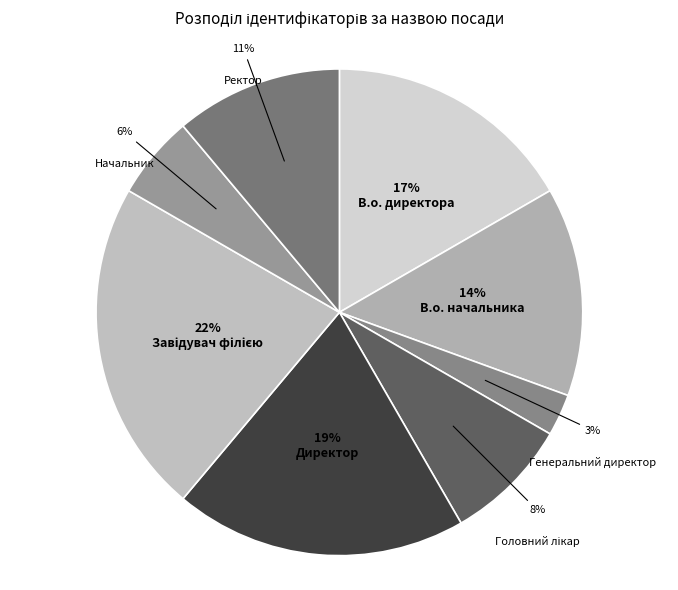

How many segments does this pie chart have?

8